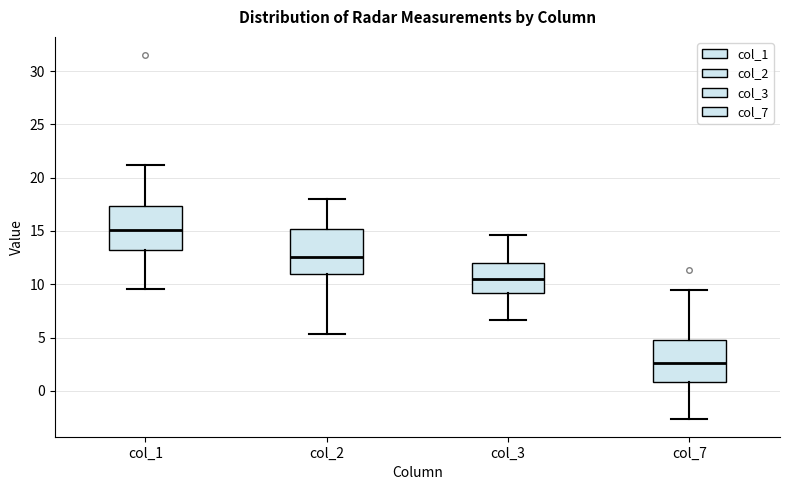

Reading left to right, transcribe this box plot: for each box, give where its median line is, the range the box spans, and where its two whiskers end, as read against the y-axis. The values are not printed on the chart, so give them approximately, as read against the axis.

col_1: median 15.0, box 13.0 to 17.5, whiskers 9.5 to 21.0
col_2: median 12.5, box 11.0 to 15.0, whiskers 5.5 to 18.0
col_3: median 10.5, box 9.0 to 12.0, whiskers 6.5 to 14.5
col_7: median 2.5, box 1.0 to 5.0, whiskers -2.5 to 9.5